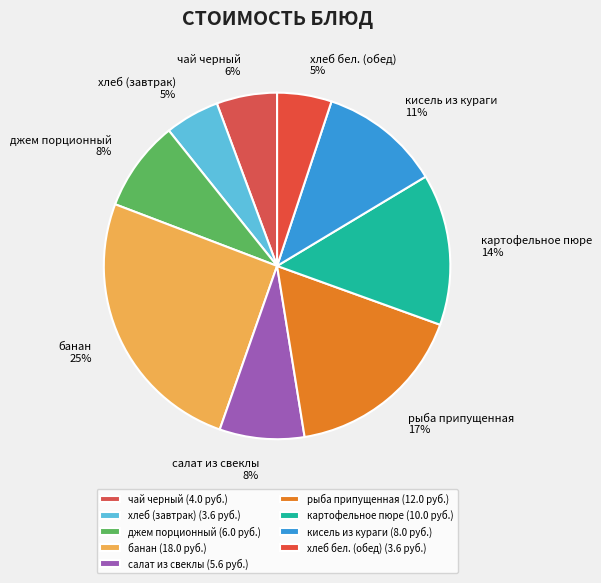

To the nearest percent, what is the difference between the largest and smallest slice percentages?

20%